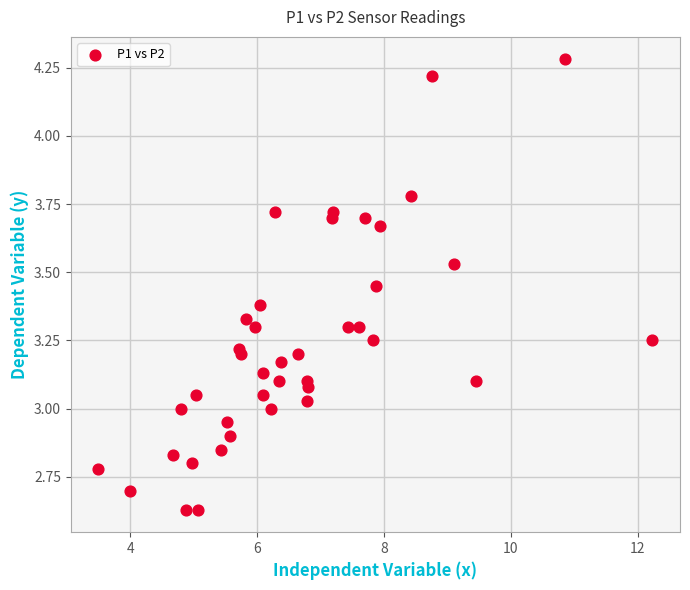

What is the range of X values (max minus min)?

8.7